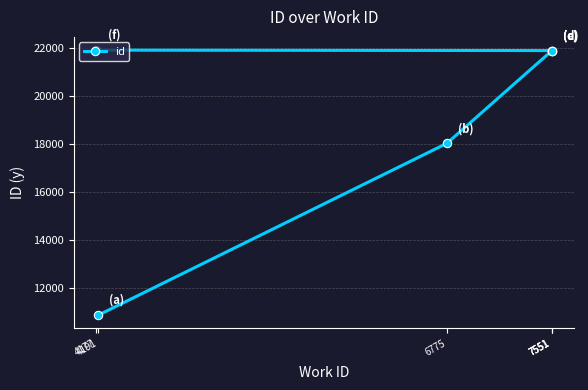

True or false: the data shows 32294 at 7551.

False